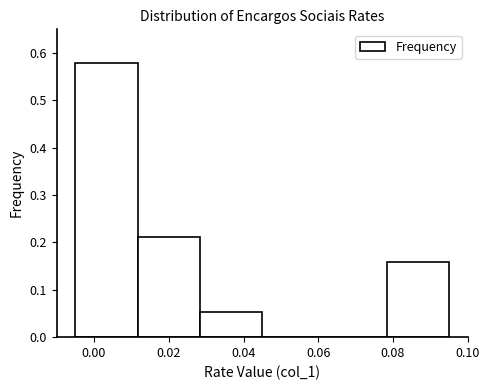

Over which range of the x-axis is the bar tallest?

-0.004 to 0.012